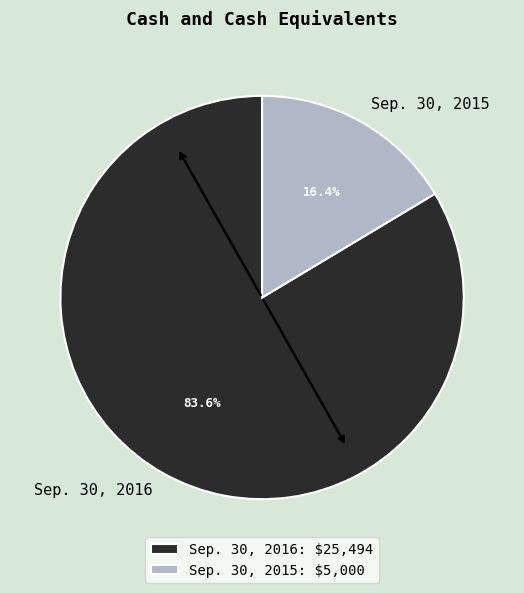

To the nearest percent, what is the difference between the largest and smallest slice percentages?

67%